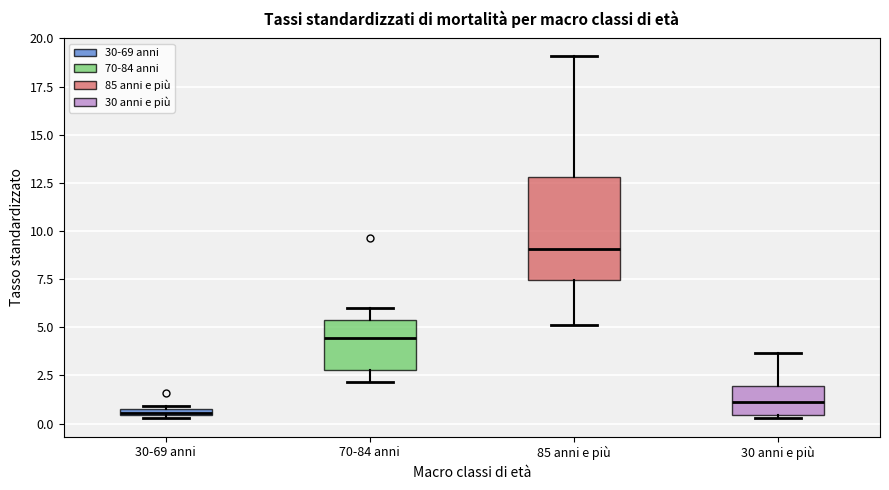

Where is the lower edge of the box for 30 anni e più on the y-axis? The values are not printed on the chart, so give them approximately, as read against the axis.

0.5